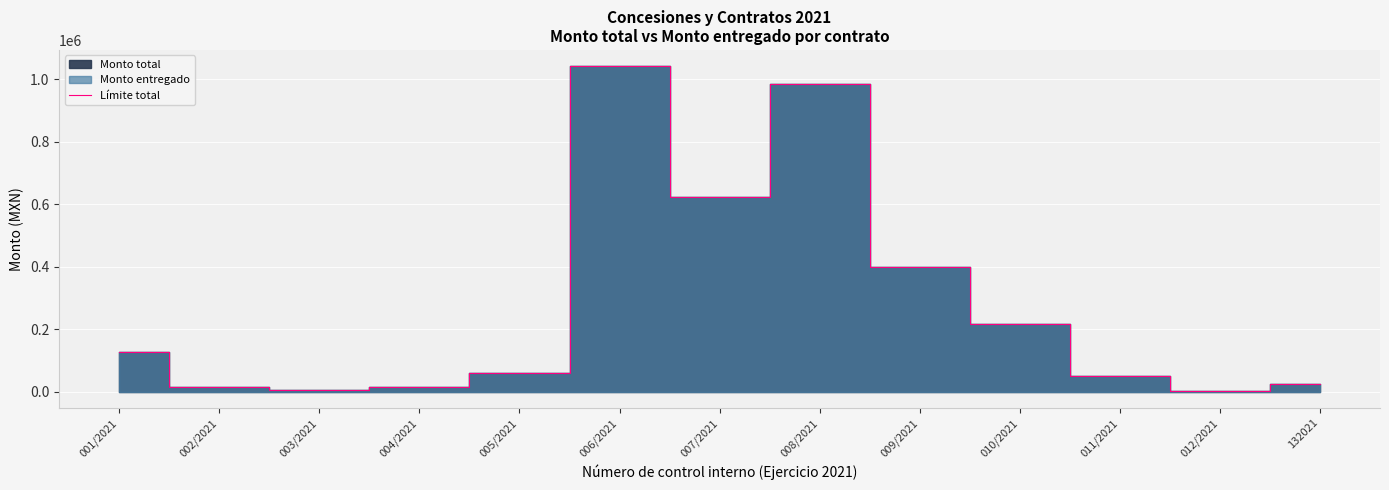

Which label corresponds to the largest value in the chart?

006/2021